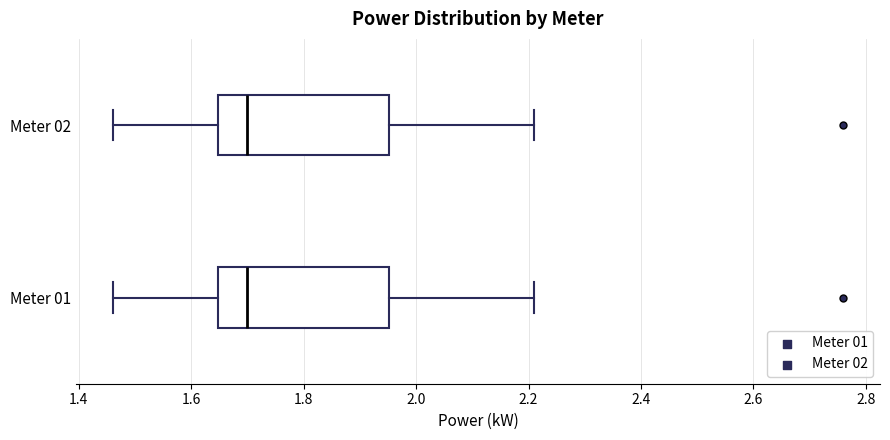

Where does the left whisker of the box for Meter 02 end on the x-axis? The values are not printed on the chart, so give them approximately, as read against the axis.

1.46